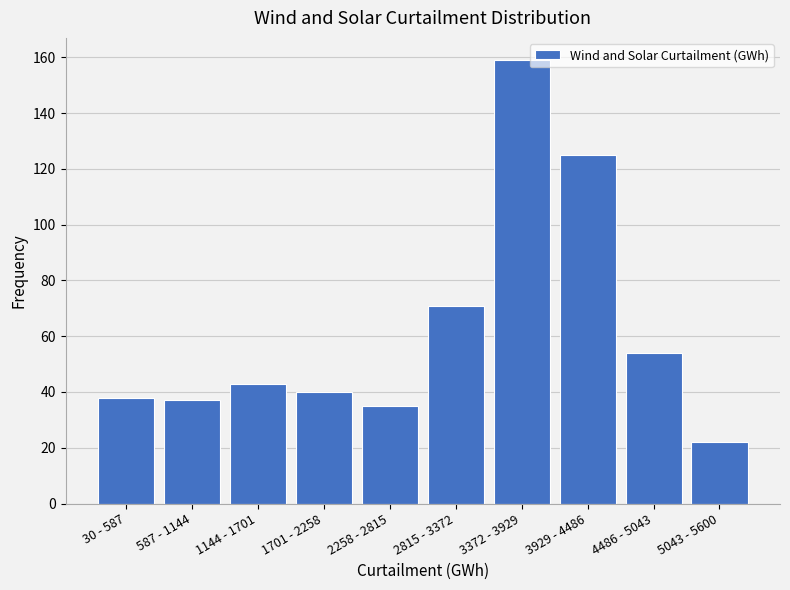

Reading left to right, list all the values displayed in this chart.

38	37	43	40	35	71	159	125	54	22